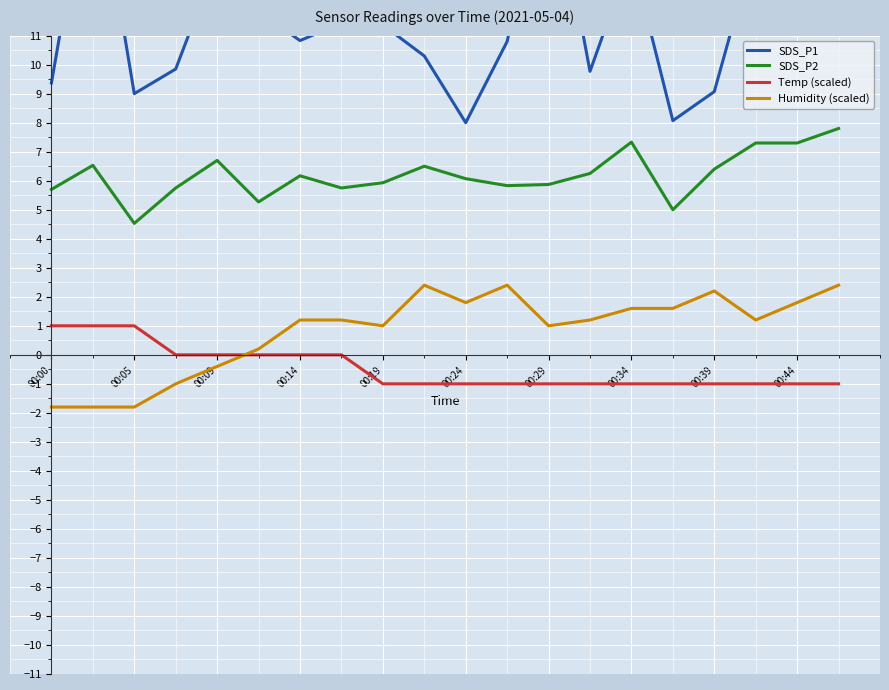

Which category has the lowest value across all series?

00:00